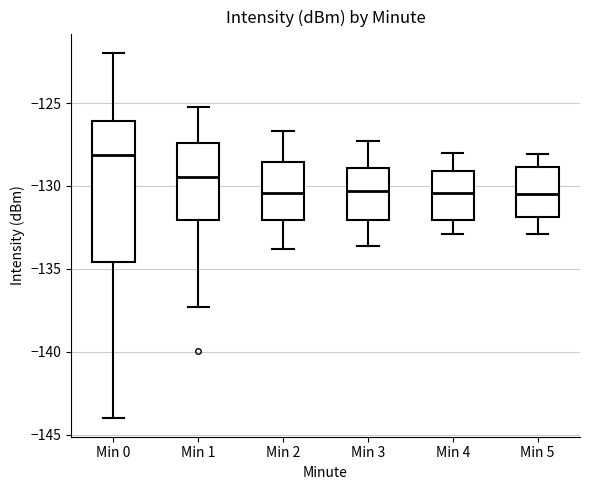

Where is the lower edge of the box for Min 1 on the y-axis? The values are not printed on the chart, so give them approximately, as read against the axis.

-132.0